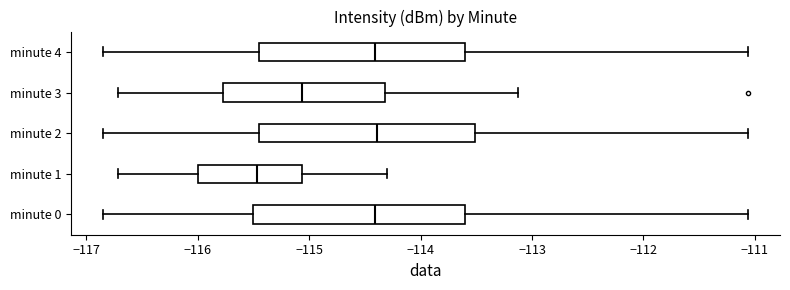

Reading bottom to top, transcribe this box plot: for each box, give where its median line is, the range the box spans, and where its two whiskers end, as read against the x-axis. The values are not printed on the chart, so give them approximately, as read against the axis.

minute 0: median -114.4, box -115.5 to -113.6, whiskers -116.8 to -111.1
minute 1: median -115.5, box -116.0 to -115.1, whiskers -116.7 to -114.3
minute 2: median -114.4, box -115.5 to -113.5, whiskers -116.8 to -111.1
minute 3: median -115.1, box -115.8 to -114.3, whiskers -116.7 to -113.1
minute 4: median -114.4, box -115.5 to -113.6, whiskers -116.8 to -111.1